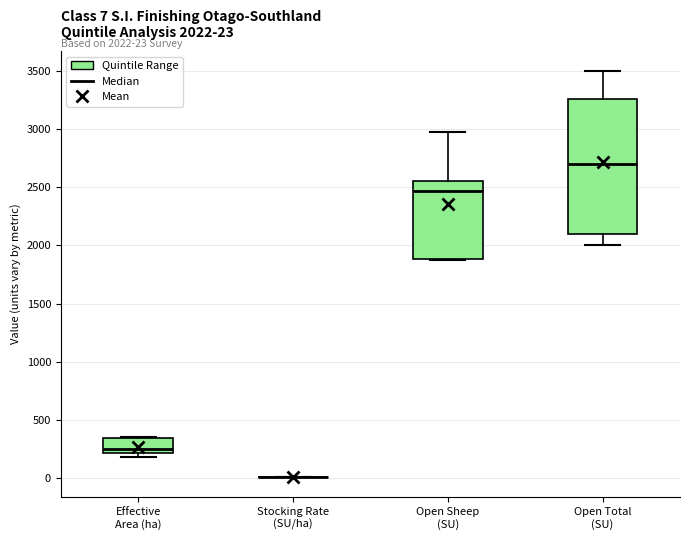

Comparing the boxes themselves (not the whiskers), which one is the tallest?

Open Total (SU)